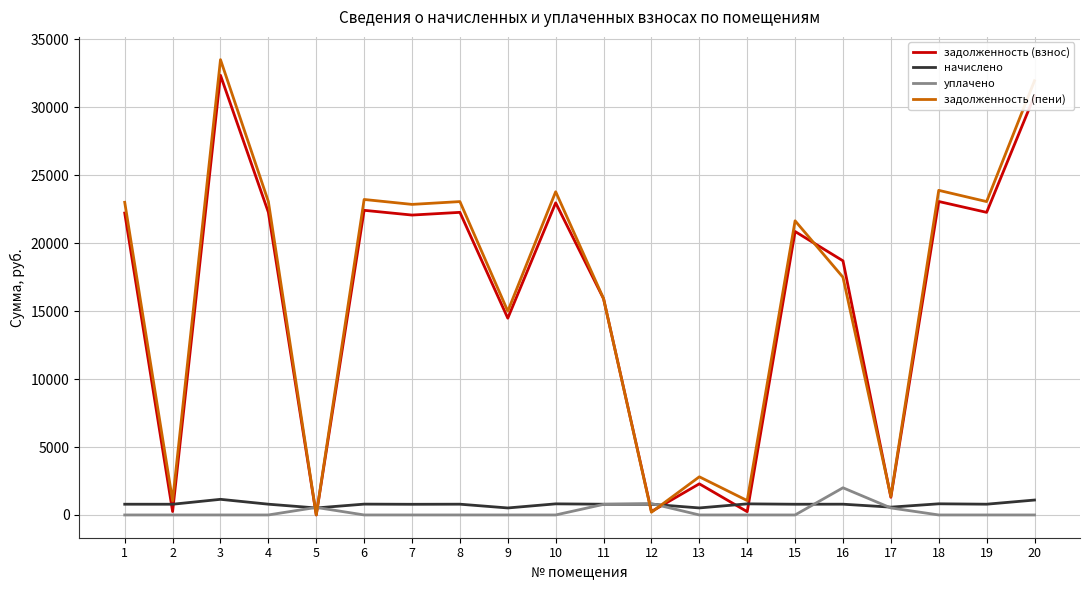

What is the greatest value displayed?

33506.7